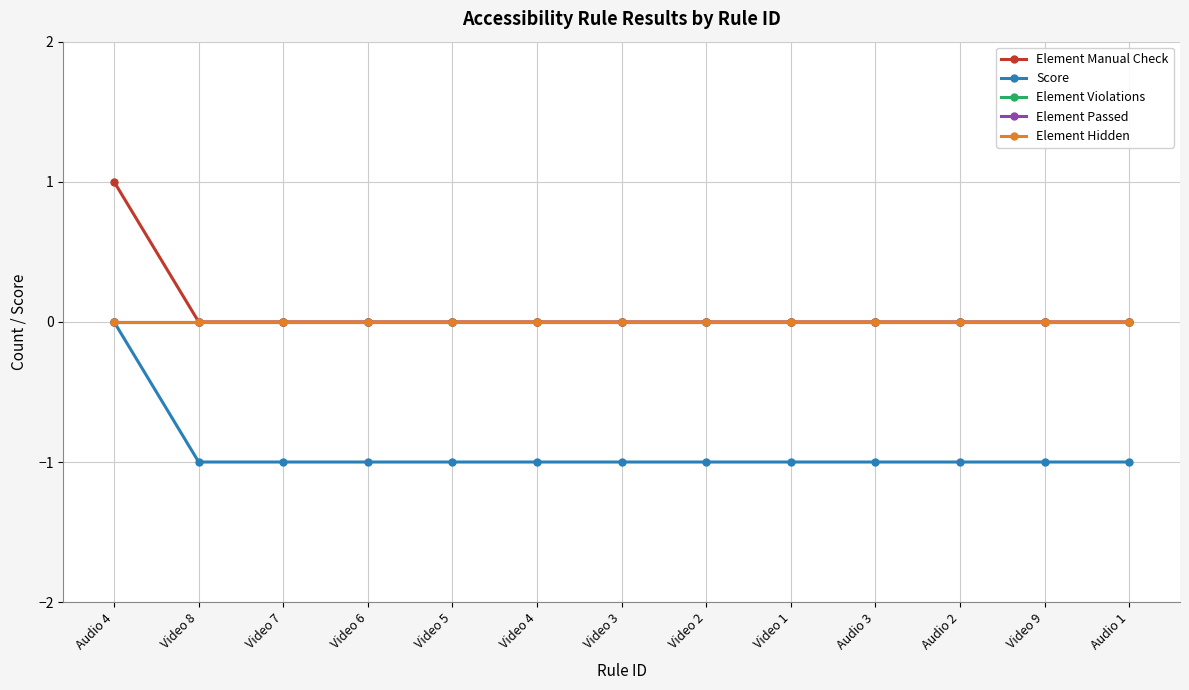

At how many categories does at least one series exceed 0?

1